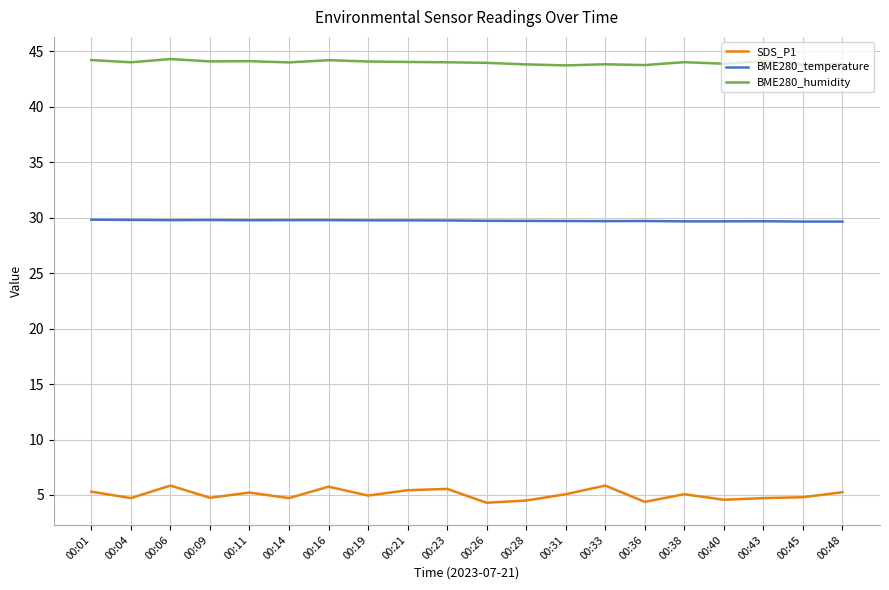

Which series has the largest range (max minus min)?

SDS_P1